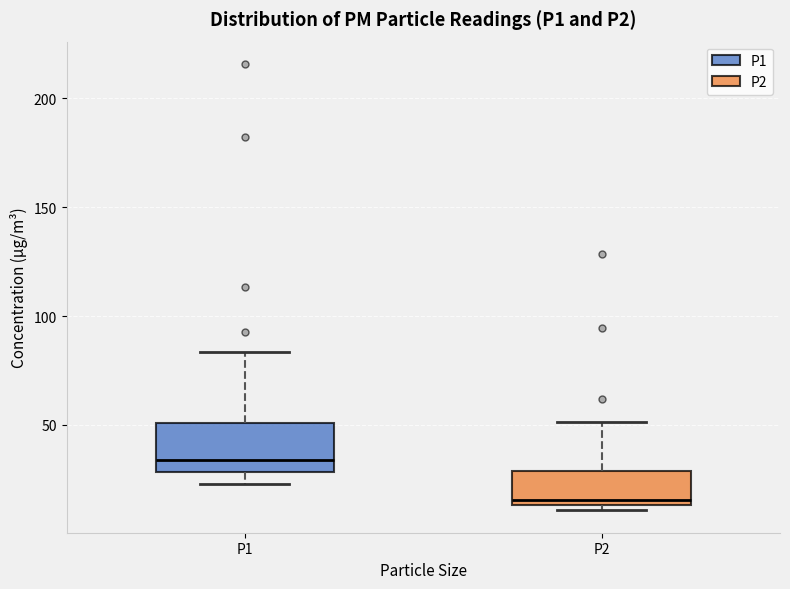

Which box is the tallest, from its lower edge to its upper edge?

P1